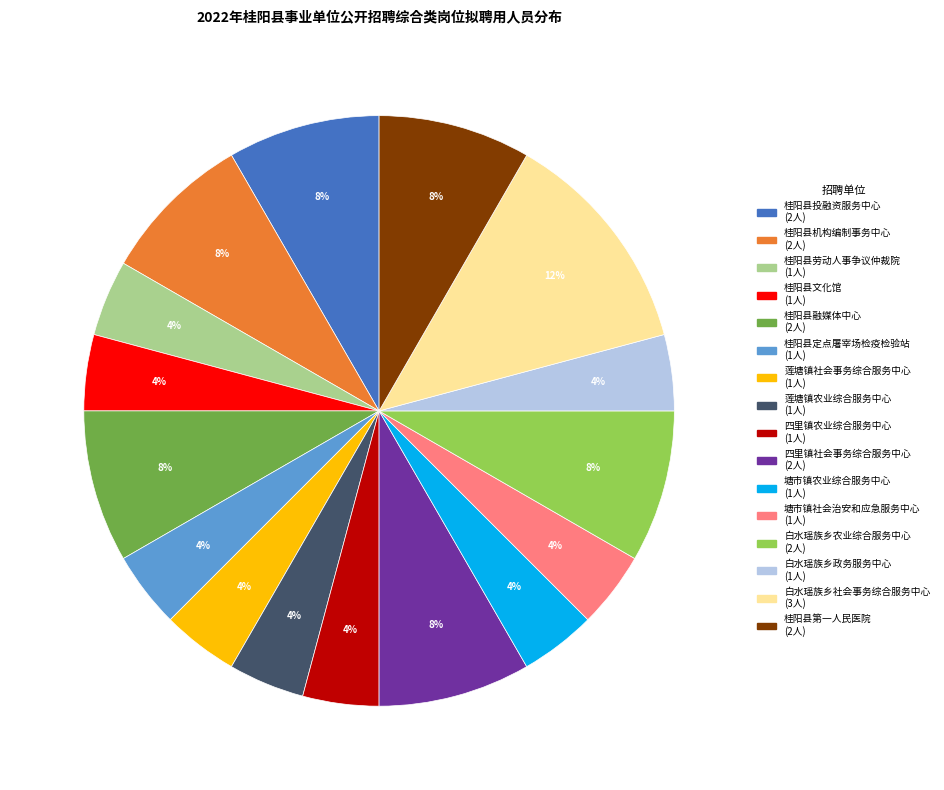

Do 桂阳县机构编制事务中心 and 四里镇农业综合服务中心 together represent more than half of the pie?

No